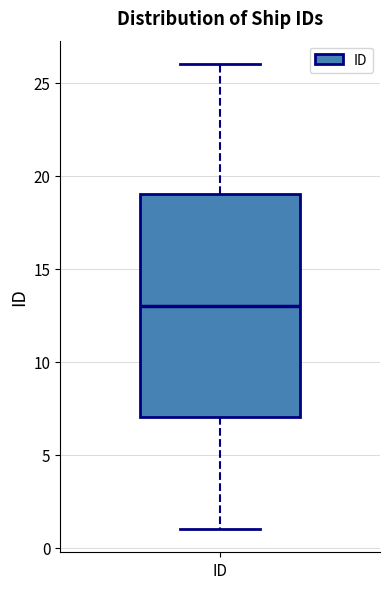

Read this box plot against the y-axis: the position of the median line, the range covered by the box, and the ends of both whiskers. The values are not printed on the chart, so give them approximately, as read against the axis.

median 13, box 7 to 19, whiskers 1 to 26